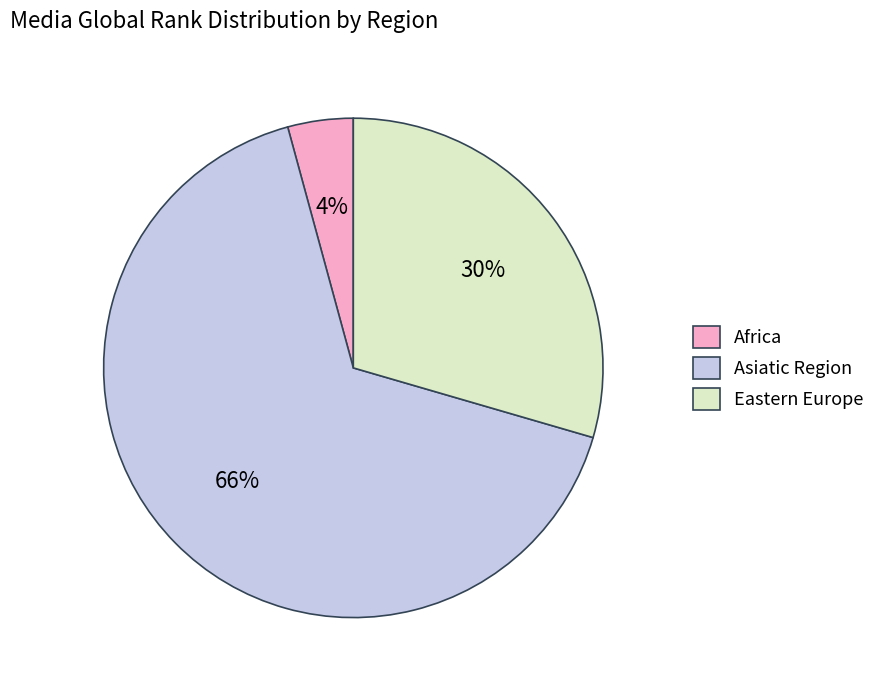

Is the sum of Asiatic Region and Eastern Europe greater than half?

Yes